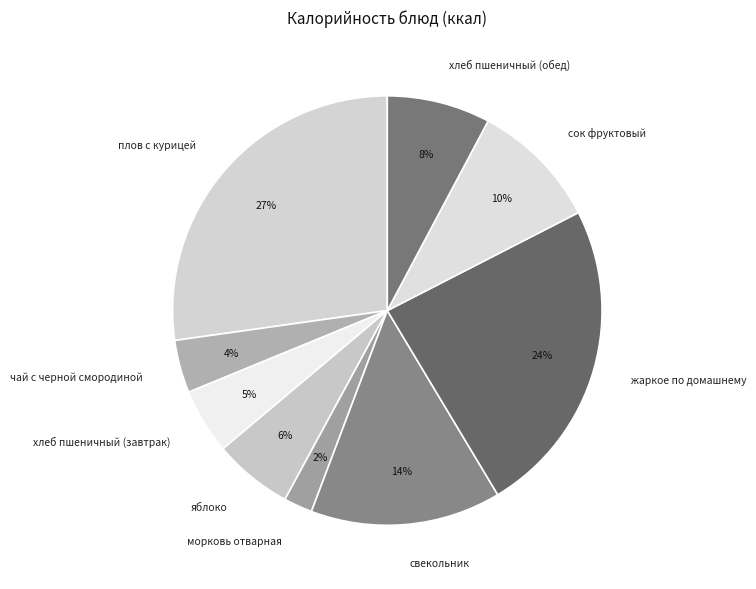

Is it true that плов с курицей is 42% of the pie?

False